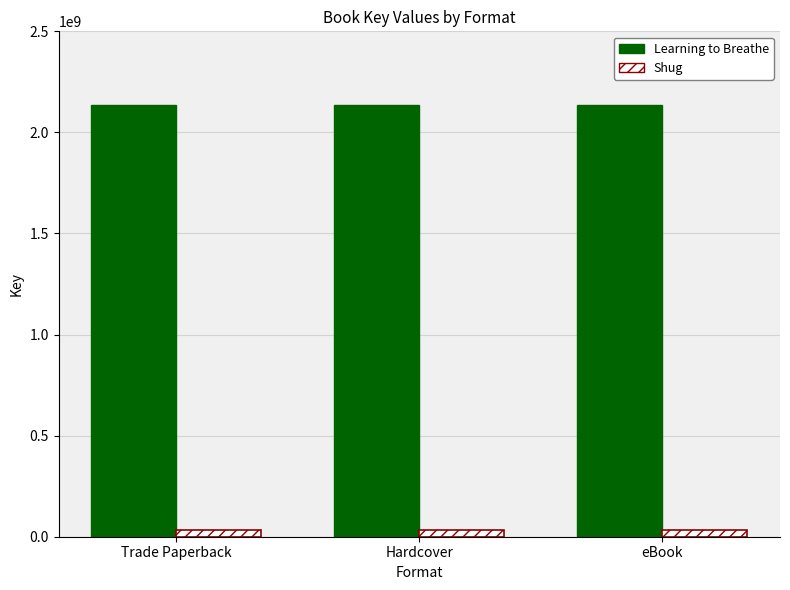

Reading left to right, list all the values displayed in this chart.

Learning to Breathe: 2134096258	2134096258	2134096258
Shug: 33419143	33419143	33419143